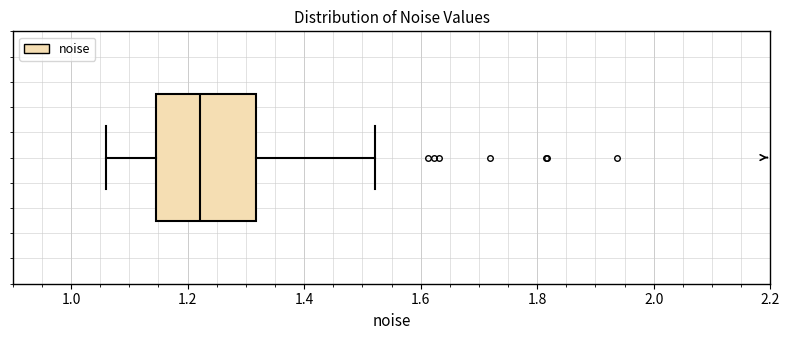

Transcribe this box plot: give where the median line is, the range the box spans, and where the two whiskers end, as read against the x-axis. The values are not printed on the chart, so give them approximately, as read against the axis.

median 1.22, box 1.14 to 1.32, whiskers 1.06 to 1.52